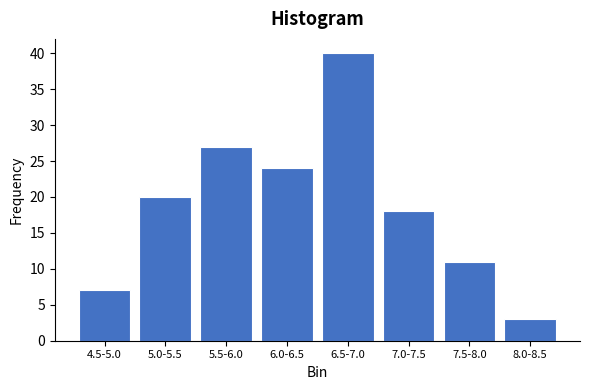

Reading right to left, what are all the values shown in this chart?

8.0-8.5=3	7.5-8.0=11	7.0-7.5=18	6.5-7.0=40	6.0-6.5=24	5.5-6.0=27	5.0-5.5=20	4.5-5.0=7